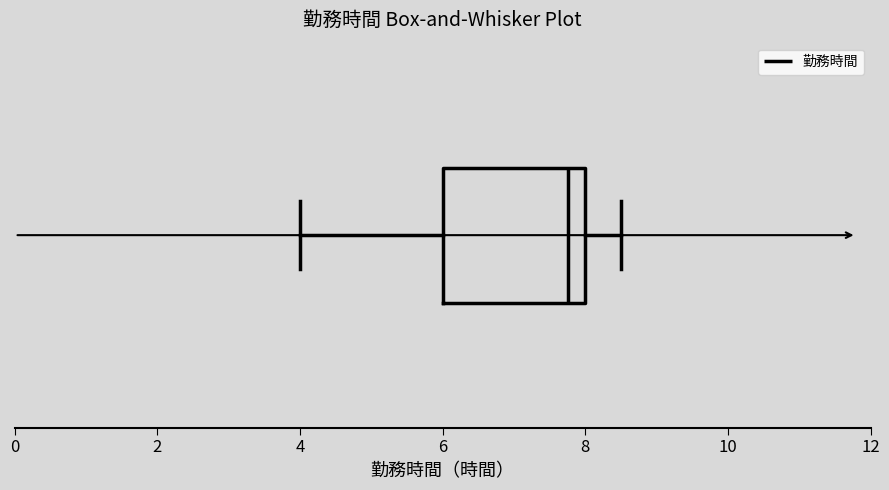

Transcribe this box plot: give where the median line is, the range the box spans, and where the two whiskers end, as read against the x-axis. The values are not printed on the chart, so give them approximately, as read against the axis.

median 7.8, box 6.0 to 8.0, whiskers 4.0 to 8.6